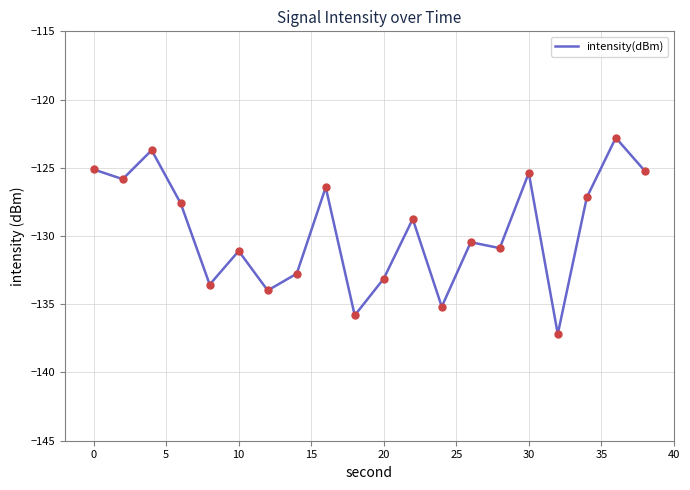

What is the difference between the maximum and minimum values?

14.4